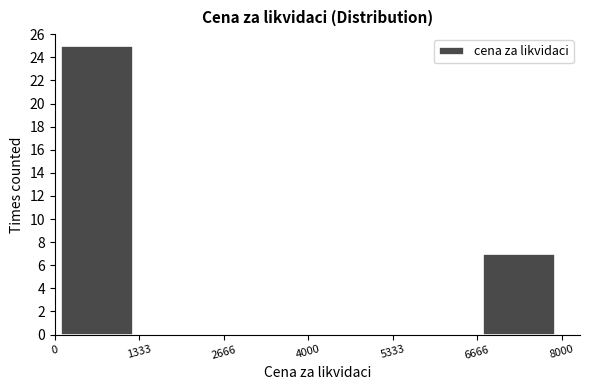

How tall is the bar that spans 0 to 1333 on the x-axis? The values are not printed on the chart, so give them approximately, as read against the axis.

25